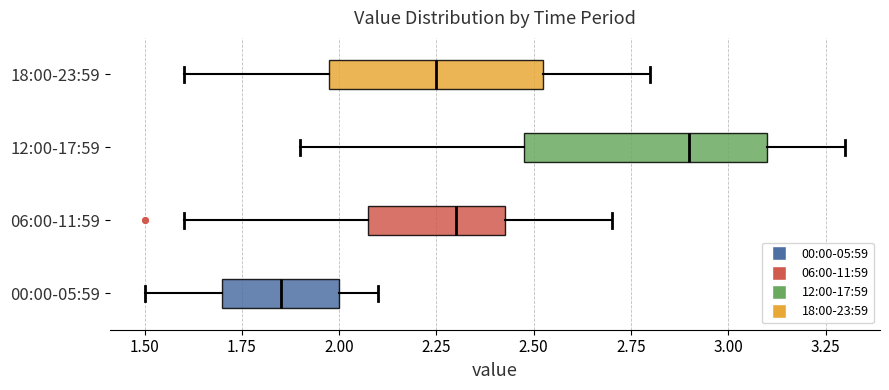

Reading bottom to top, transcribe this box plot: for each box, give where its median line is, the range the box spans, and where its two whiskers end, as read against the x-axis. The values are not printed on the chart, so give them approximately, as read against the axis.

00:00-05:59: median 1.85, box 1.70 to 2.00, whiskers 1.50 to 2.10
06:00-11:59: median 2.30, box 2.10 to 2.45, whiskers 1.60 to 2.70
12:00-17:59: median 2.90, box 2.50 to 3.10, whiskers 1.90 to 3.30
18:00-23:59: median 2.25, box 2.00 to 2.55, whiskers 1.60 to 2.80